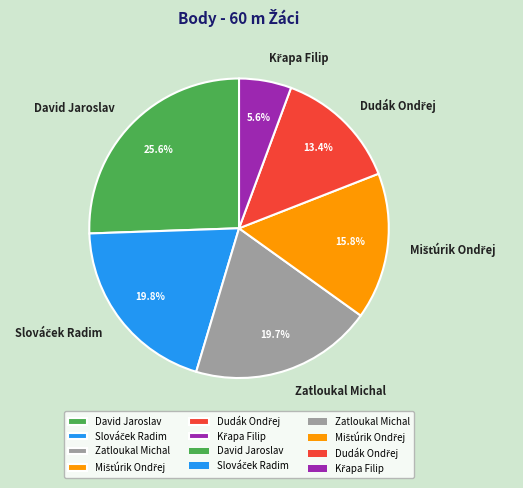

Does David Jaroslav represent more than half of the total?

No